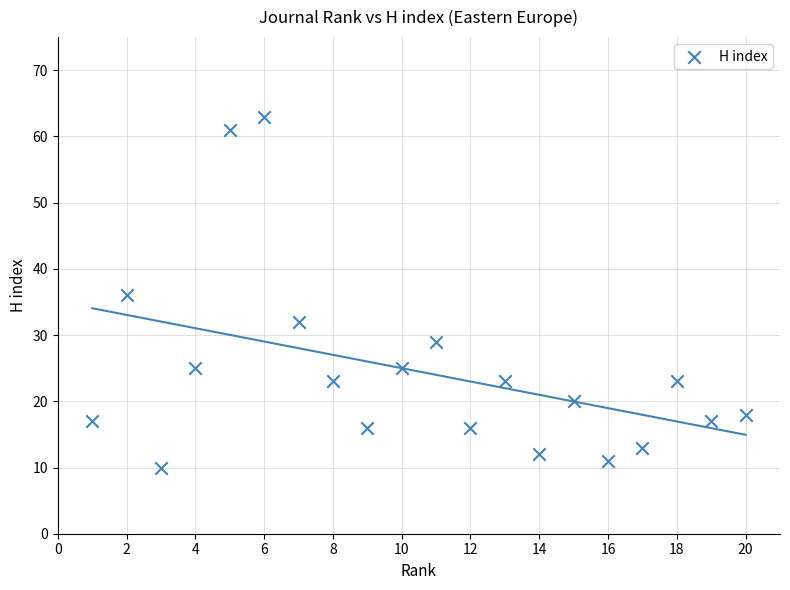

What is the range of X values (max minus min)?

19